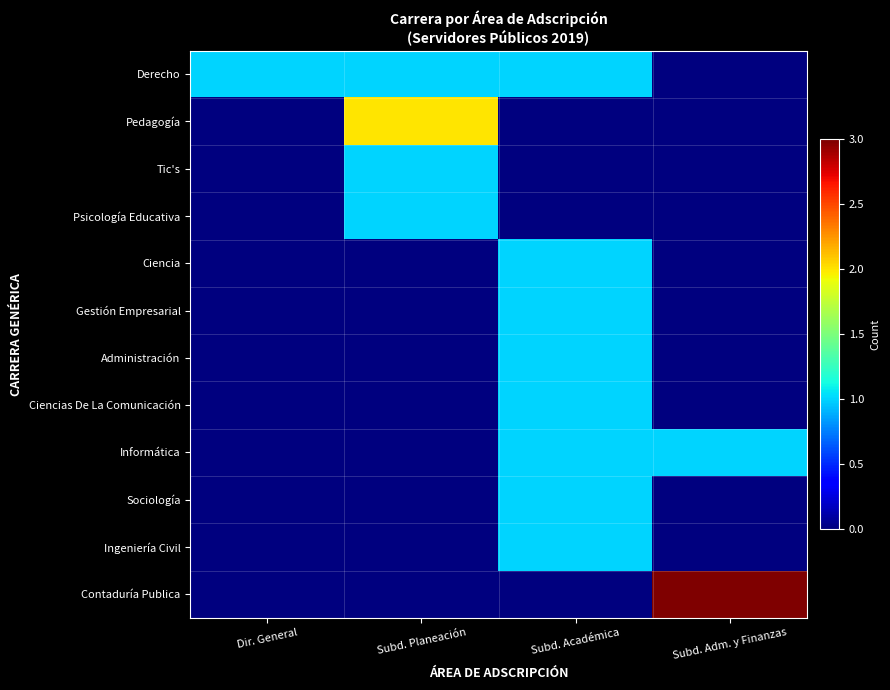

At Subd. Planeación, list the series in order from largest to smallest.

Pedagogía, Derecho, Tic's, Psicología Educativa, Ciencia, Gestión Empresarial, Administración, Ciencias De La Comunicación, Informática, Sociología, Ingeniería Civil, Contaduría Publica